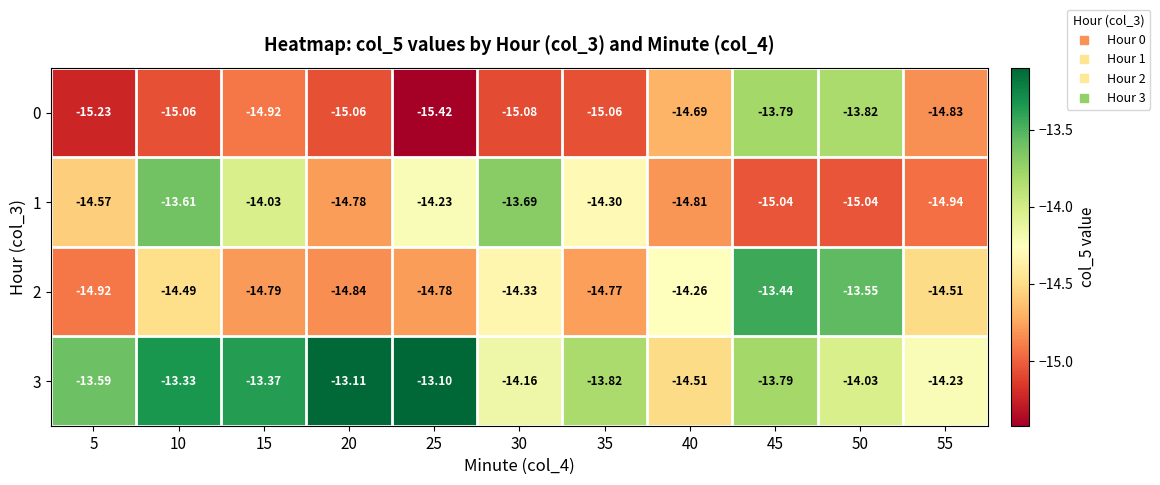

Is the value of 1 at 5 greater than the value of 2 at 5?

Yes